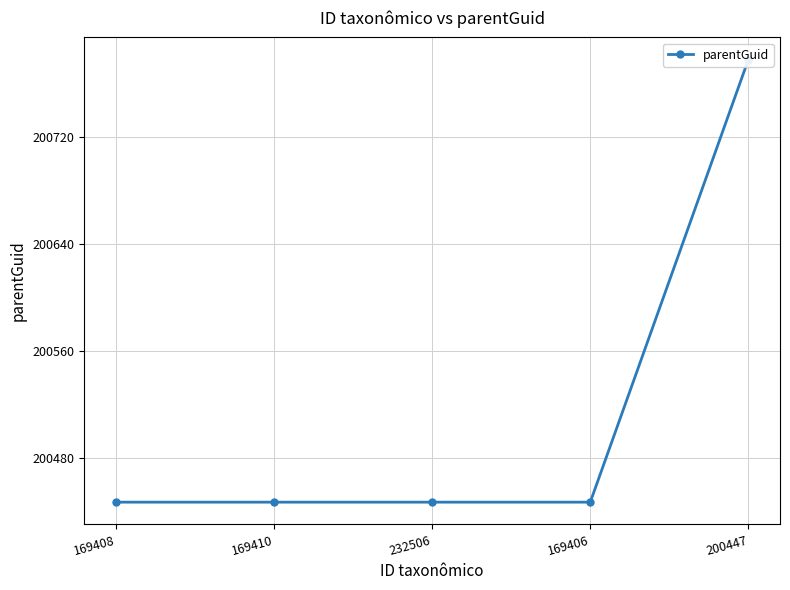

Where is the data nearest to the value 200612?

169408